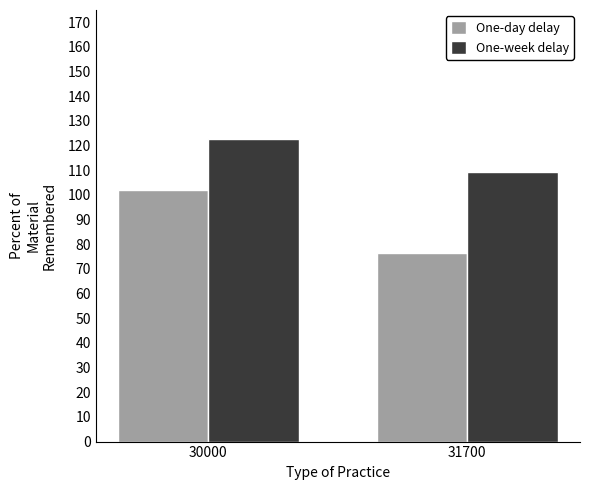

What is the difference between the maximum and minimum values in the One-week delay series?

13.3